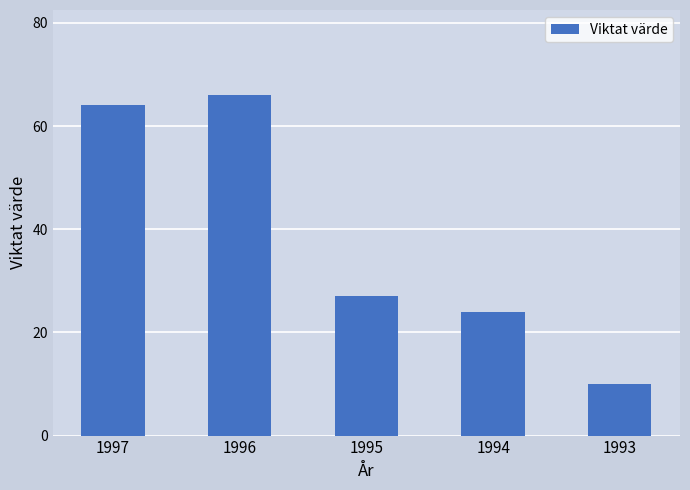

What is the average value?

38